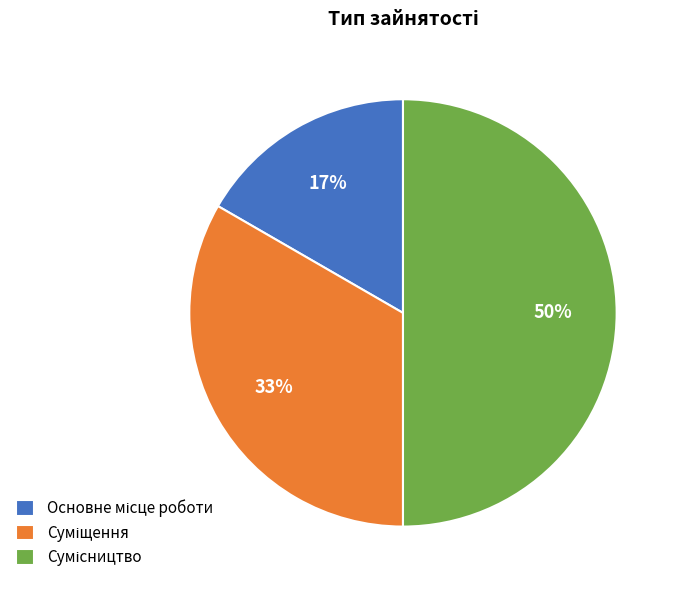

To the nearest percent, what is the difference between the largest and smallest slice percentages?

33%